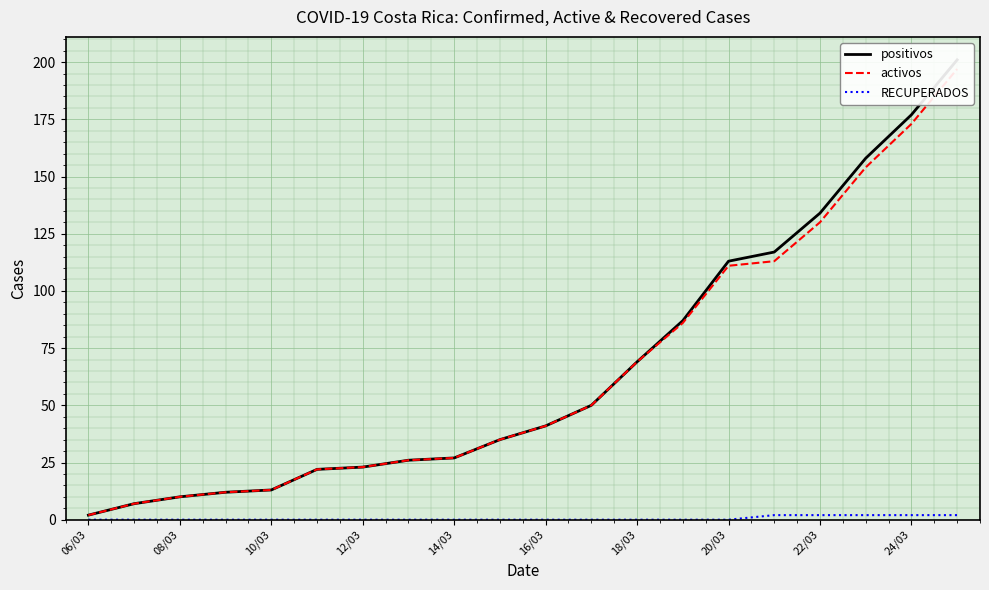

What position from the right is 18/03?

8